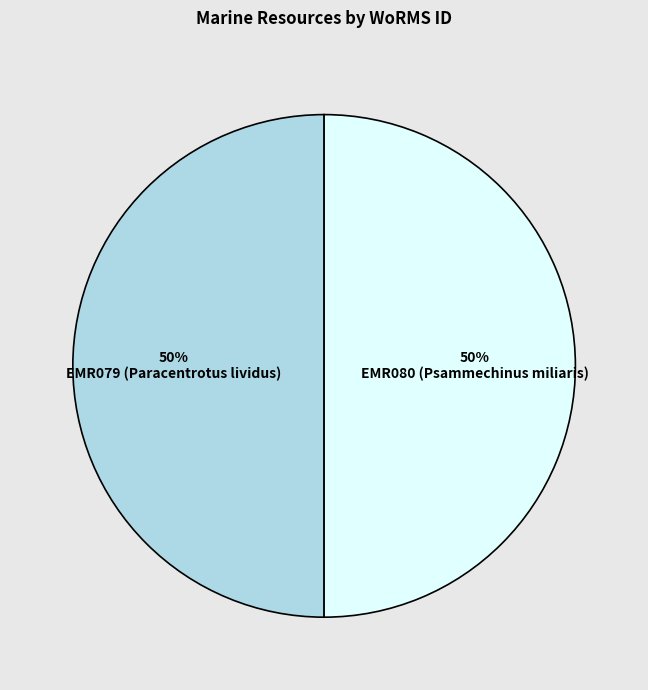

To the nearest percent, what is the combined percentage of EMR080 (Psammechinus miliaris) and EMR079 (Paracentrotus lividus)?

100%